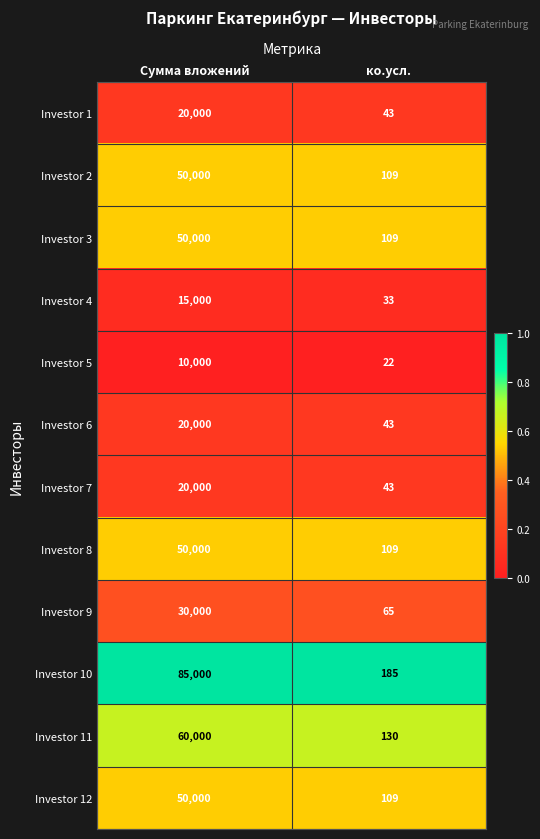

What is the spread (max minus min) of values at Сумма вложений?

75000